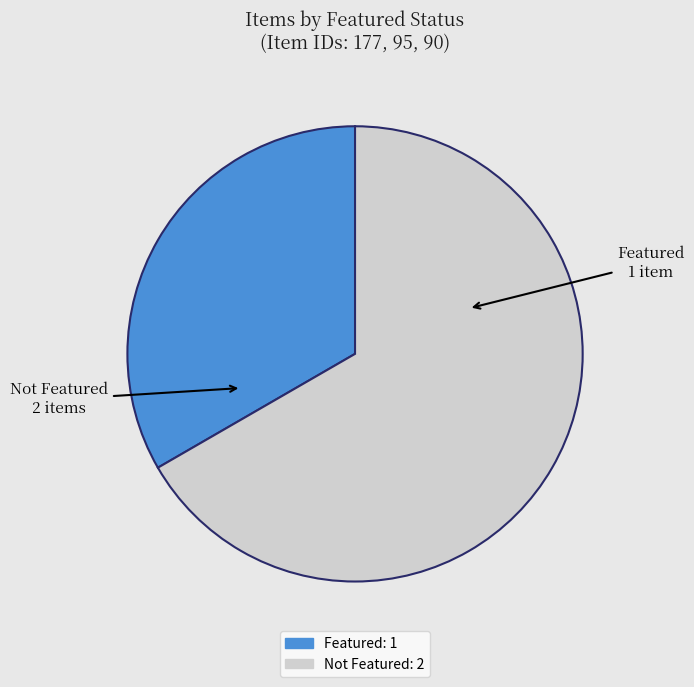

Is there a majority slice in this chart?

Yes